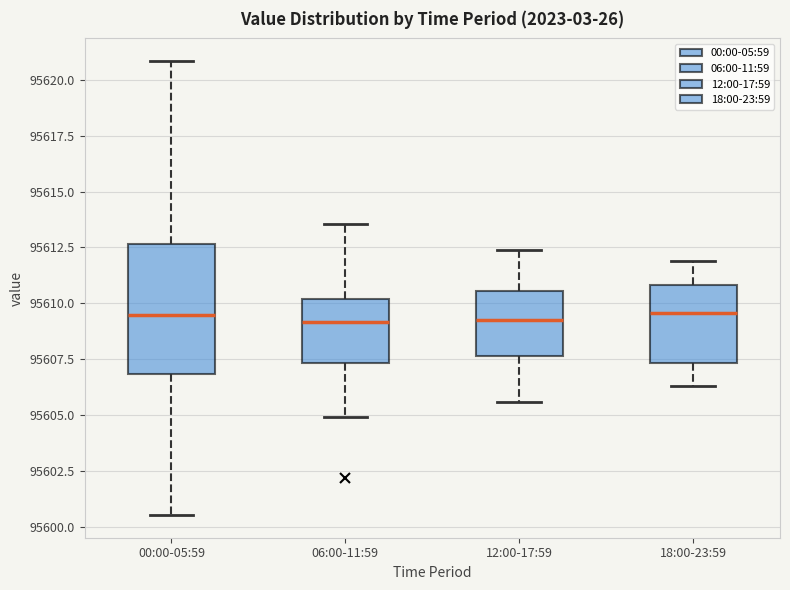

Reading left to right, transcribe this box plot: for each box, give where its median line is, the range the box spans, and where its two whiskers end, as read against the y-axis. The values are not printed on the chart, so give them approximately, as read against the axis.

00:00-05:59: median 95609.5, box 95607.0 to 95612.5, whiskers 95600.5 to 95621.0
06:00-11:59: median 95609.0, box 95607.5 to 95610.0, whiskers 95605.0 to 95613.5
12:00-17:59: median 95609.5, box 95607.5 to 95610.5, whiskers 95605.5 to 95612.5
18:00-23:59: median 95609.5, box 95607.5 to 95611.0, whiskers 95606.5 to 95612.0